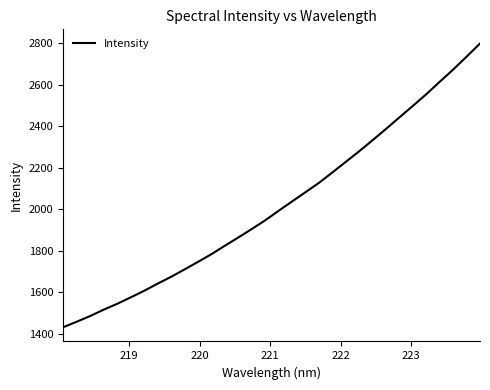

What is the smallest value displayed?

1432.1